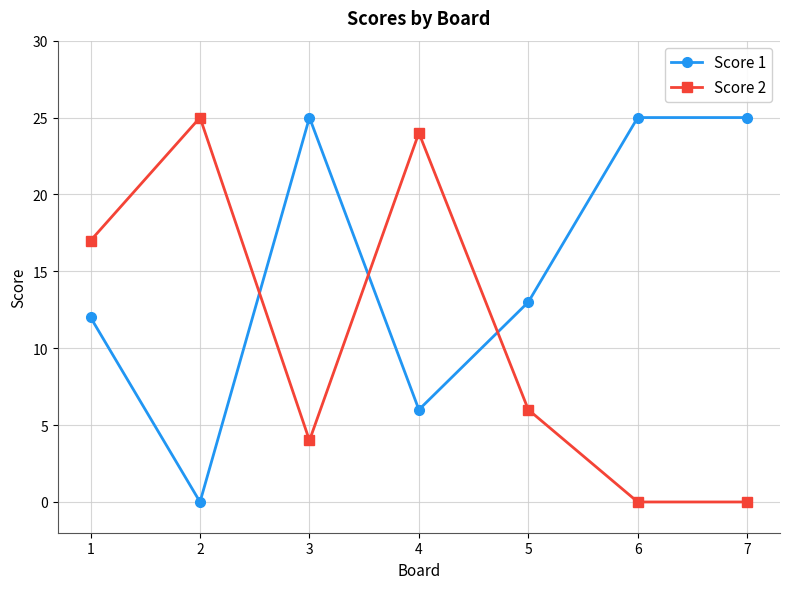

What is the total value across all series at 4?

30